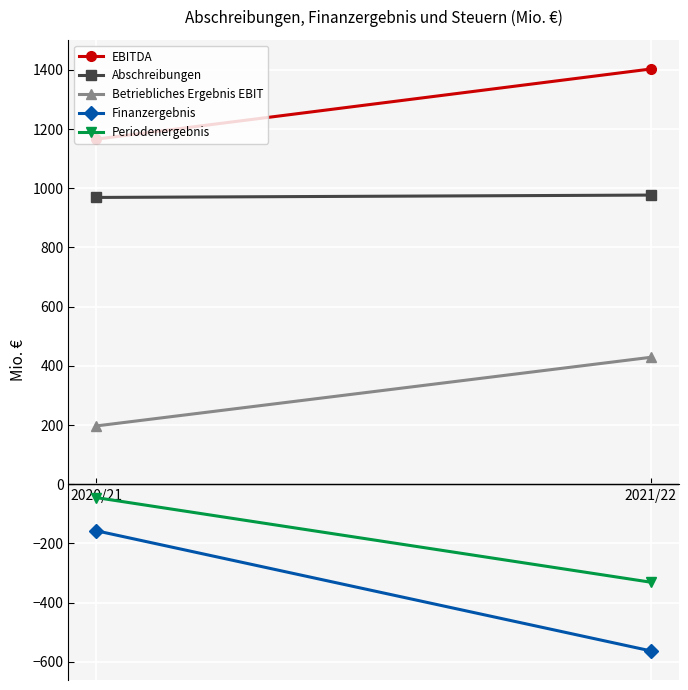

How many data points in Finanzergebnis are less than -157?

1